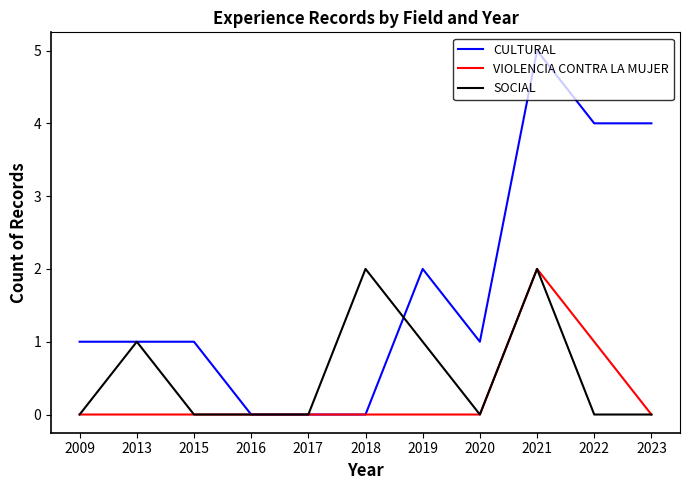

Reading left to right, what are all the values shown in this chart?

CULTURAL: 2009=1	2013=1	2015=1	2016=0	2017=0	2018=0	2019=2	2020=1	2021=5	2022=4	2023=4
VIOLENCIA CONTRA LA MUJER: 2009=0	2013=0	2015=0	2016=0	2017=0	2018=0	2019=0	2020=0	2021=2	2022=1	2023=0
SOCIAL: 2009=0	2013=1	2015=0	2016=0	2017=0	2018=2	2019=1	2020=0	2021=2	2022=0	2023=0